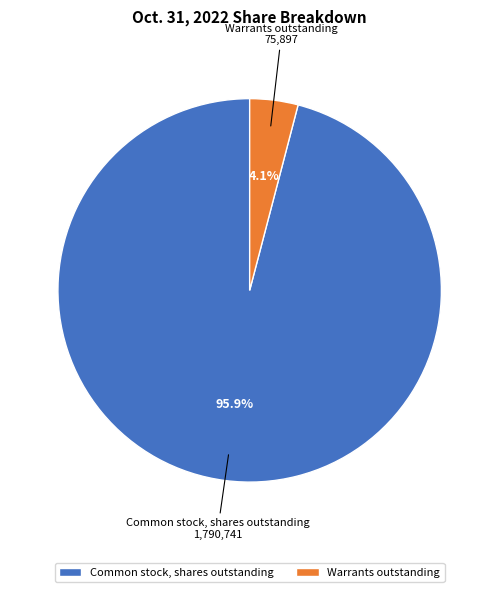

Is there any slice that represents more than half of the pie?

Yes